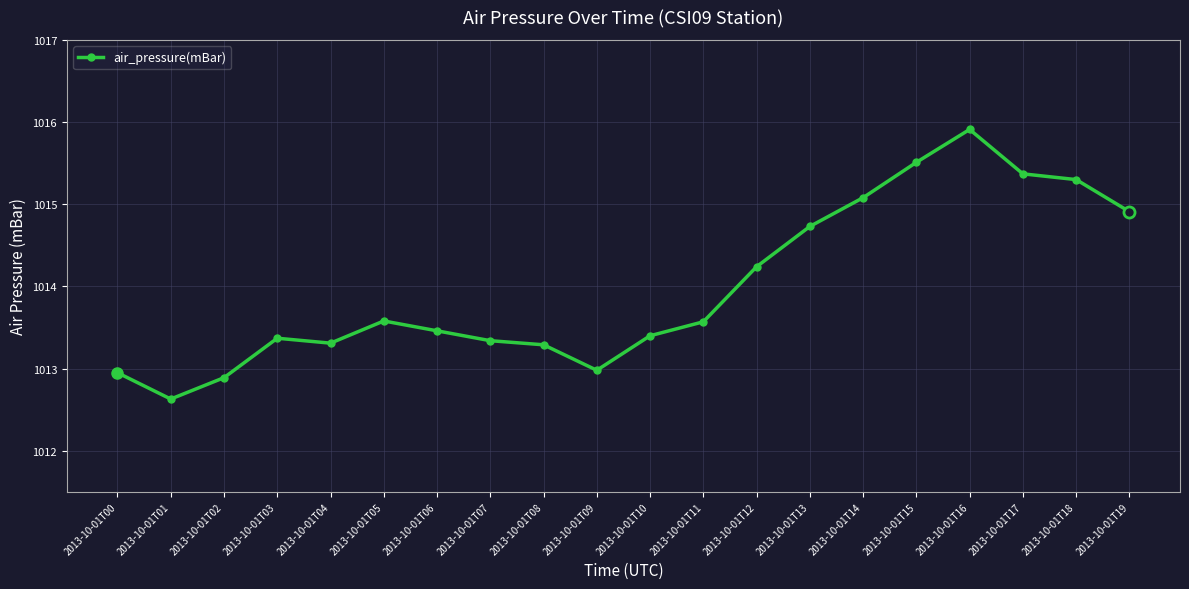

What is the ratio of the value at 2013-10-01T18 to the value at 2013-10-01T10?

1.0